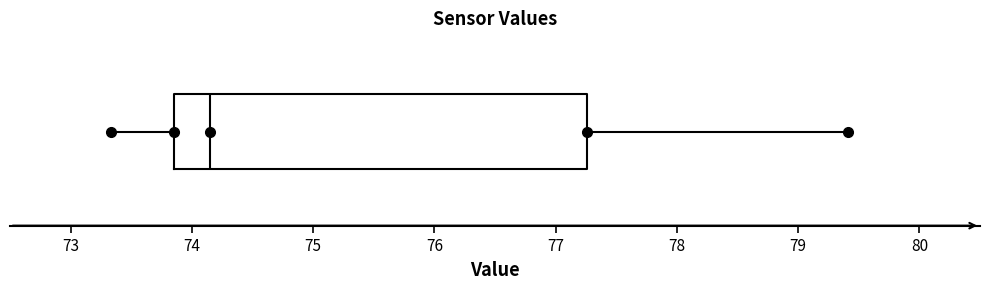

Where is the right edge of the box on the x-axis? The values are not printed on the chart, so give them approximately, as read against the axis.

77.3